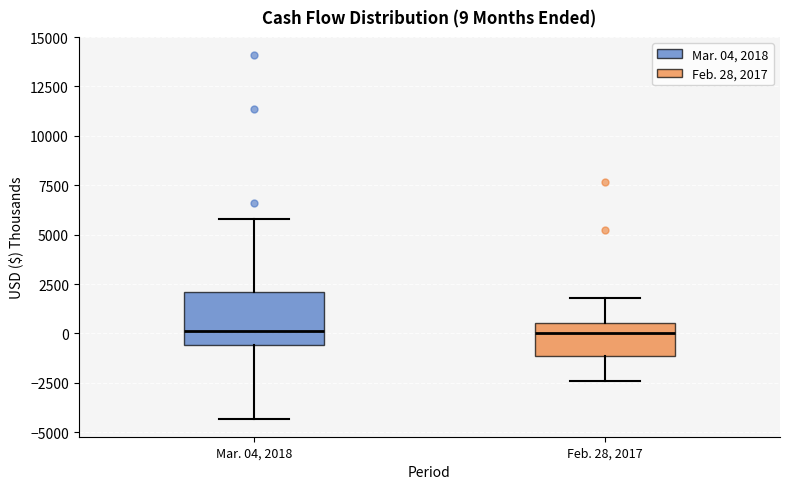

Comparing the boxes themselves (not the whiskers), which one is the tallest?

Mar. 04, 2018